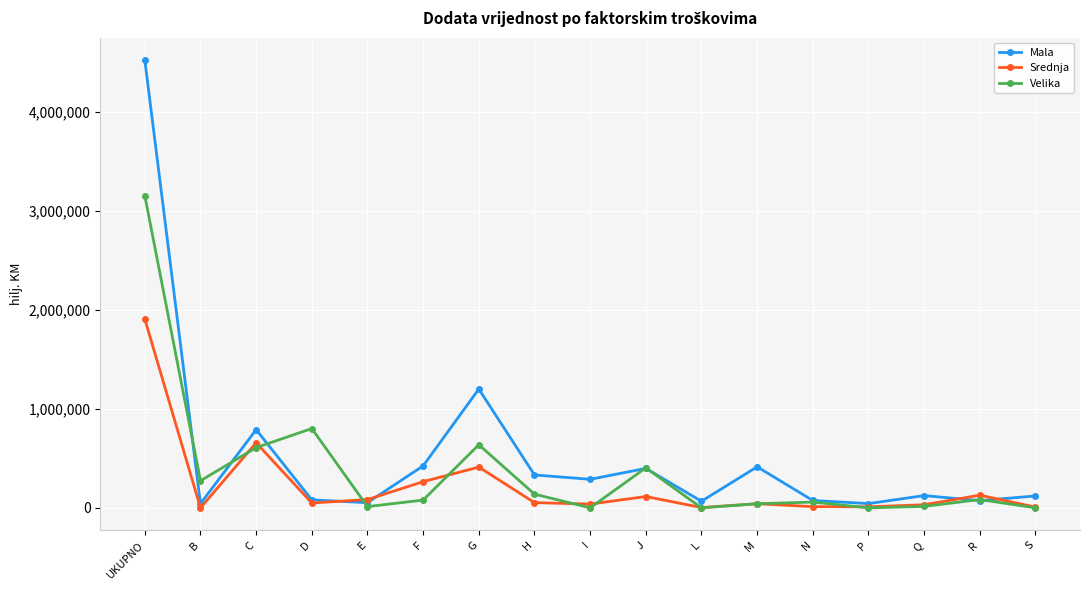

The value of Srednja at F is 264666. True or false?

True